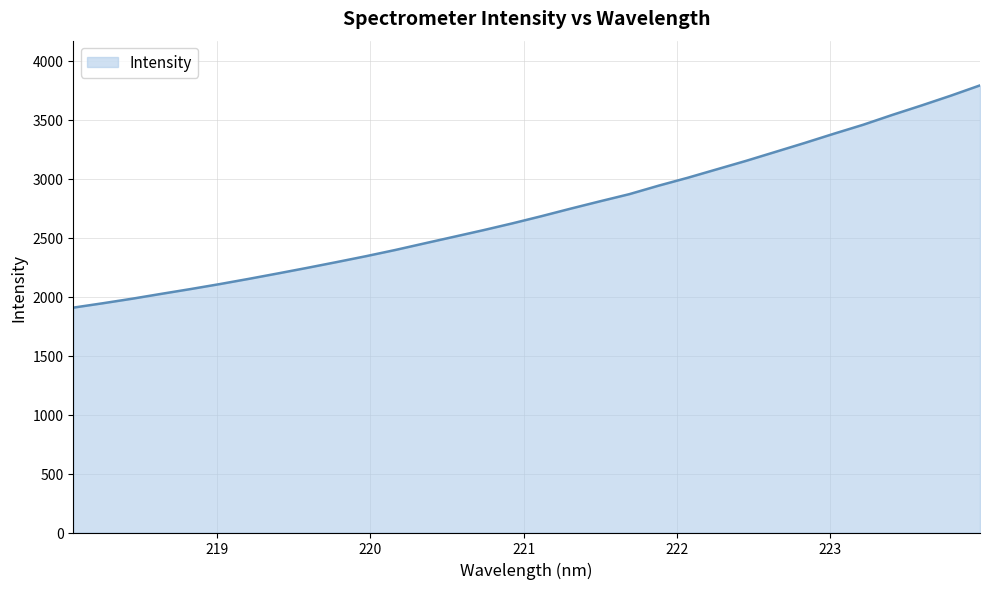

What is the difference between the maximum and minimum values?

1885.4